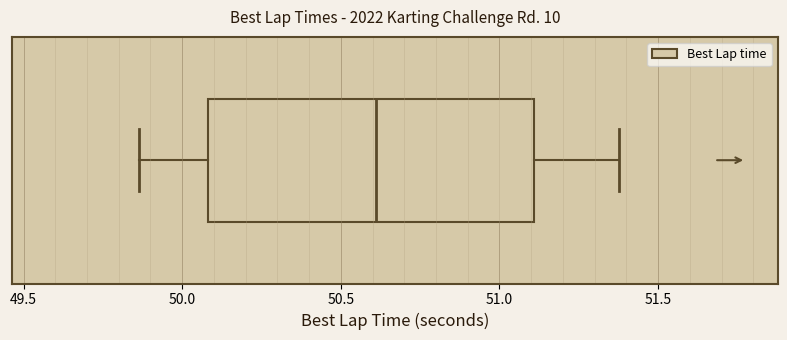

Transcribe this box plot: give where the median line is, the range the box spans, and where the two whiskers end, as read against the x-axis. The values are not printed on the chart, so give them approximately, as read against the axis.

median 50.60, box 50.10 to 51.10, whiskers 49.85 to 51.40